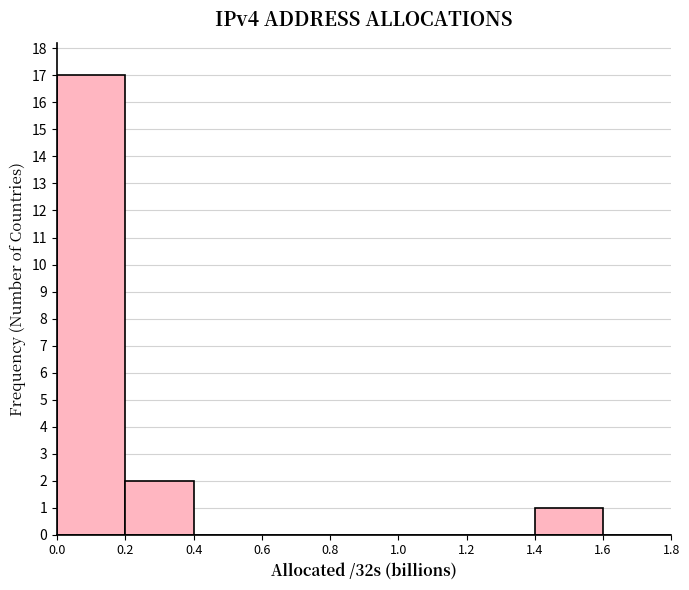

Reading left to right, transcribe this chart: for each bar, give the range it covers on the x-axis and its height. The values are not printed on the chart, so give them approximately, as read against the axis.

0.0 to 0.2: 17
0.2 to 0.4: 2
0.4 to 0.6: 0
0.6 to 0.8: 0
0.8 to 1.0: 0
1.0 to 1.2: 0
1.2 to 1.4: 0
1.4 to 1.6: 1
1.6 to 1.8: 0